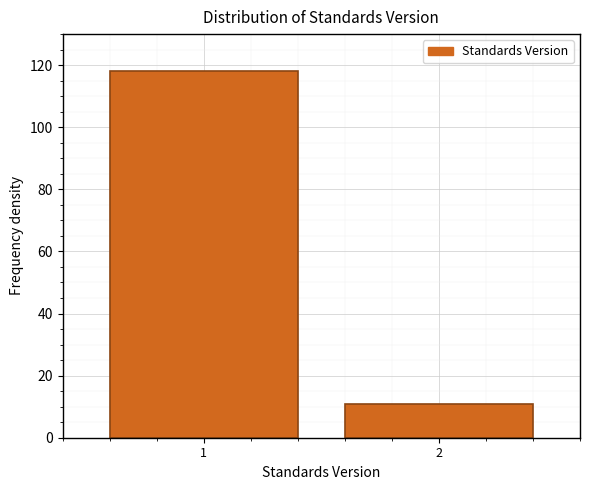

Reading right to left, what are all the values shown in this chart?

11	118